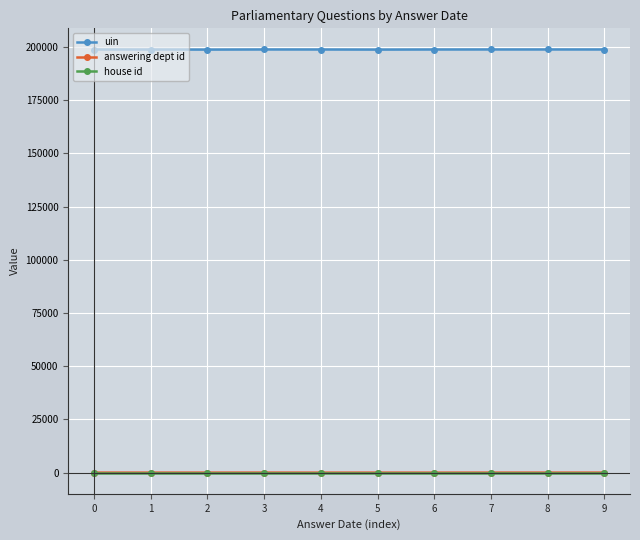

True or false: answering dept id and uin intersect in this chart.

False